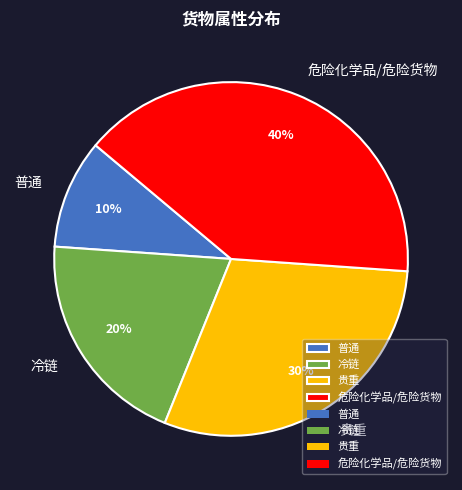

Is the sum of 危险化学品/危险货物 and 冷链 greater than half?

Yes